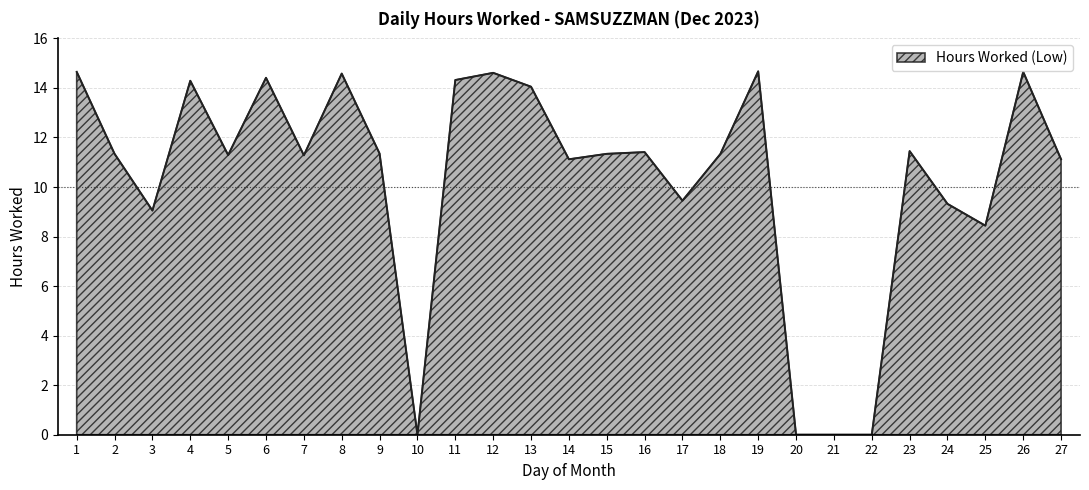

What is the greatest value displayed?

14.7